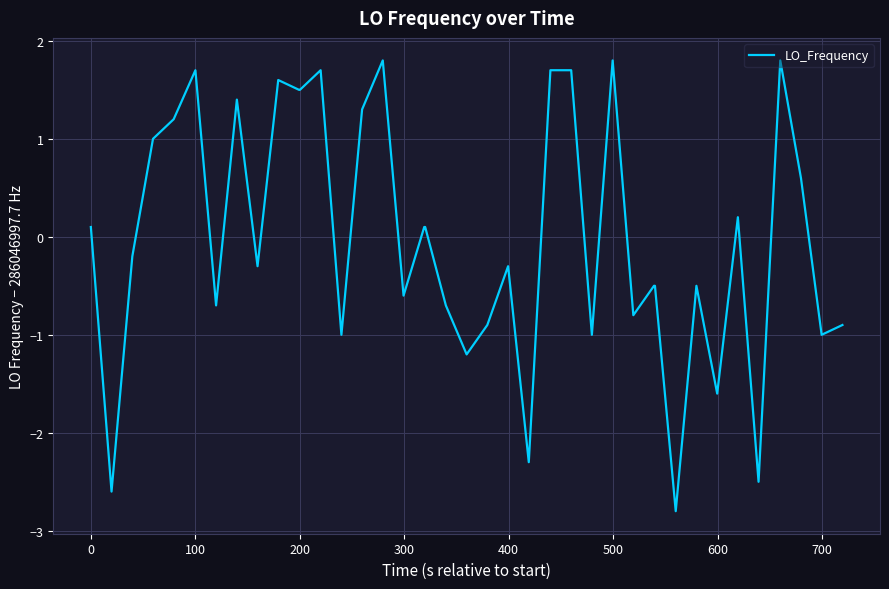

What is the minimum value shown in the chart?

-2.8